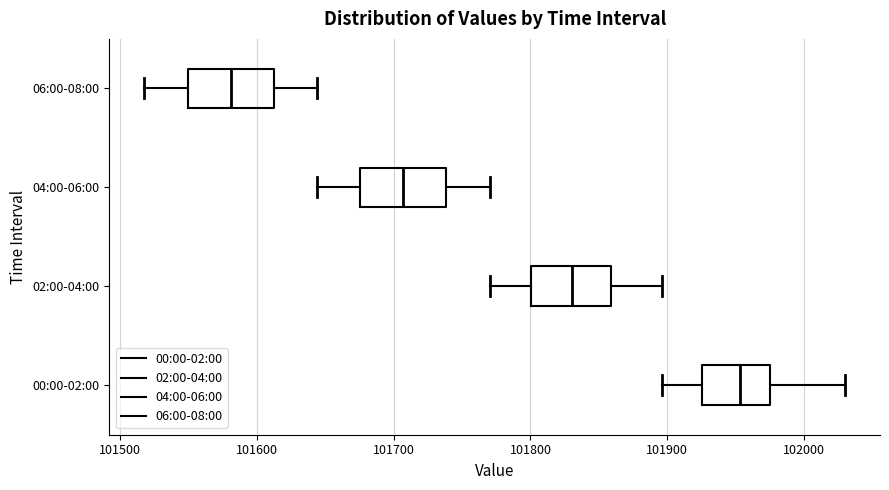

Where does the right whisker of the box for 00:00-02:00 end on the x-axis? The values are not printed on the chart, so give them approximately, as read against the axis.

102030